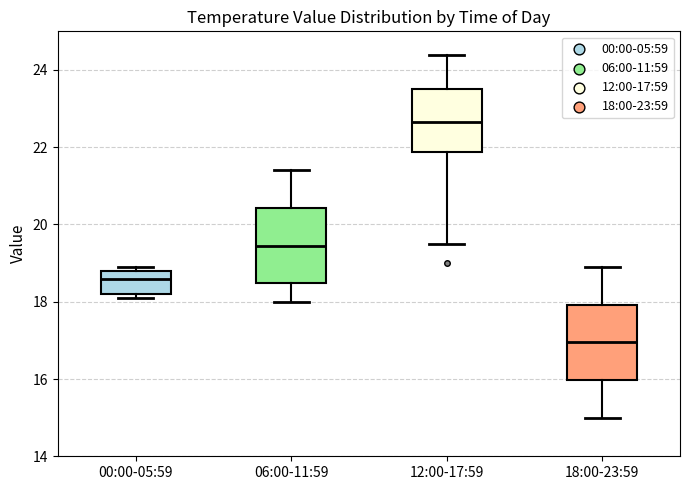

Where does the upper whisker of the box for 06:00-11:59 end on the y-axis? The values are not printed on the chart, so give them approximately, as read against the axis.

21.4